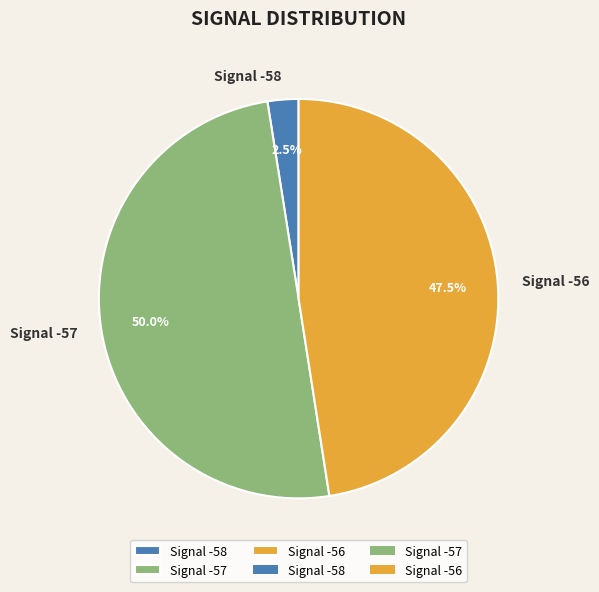

Which slice is the largest?

Signal -57